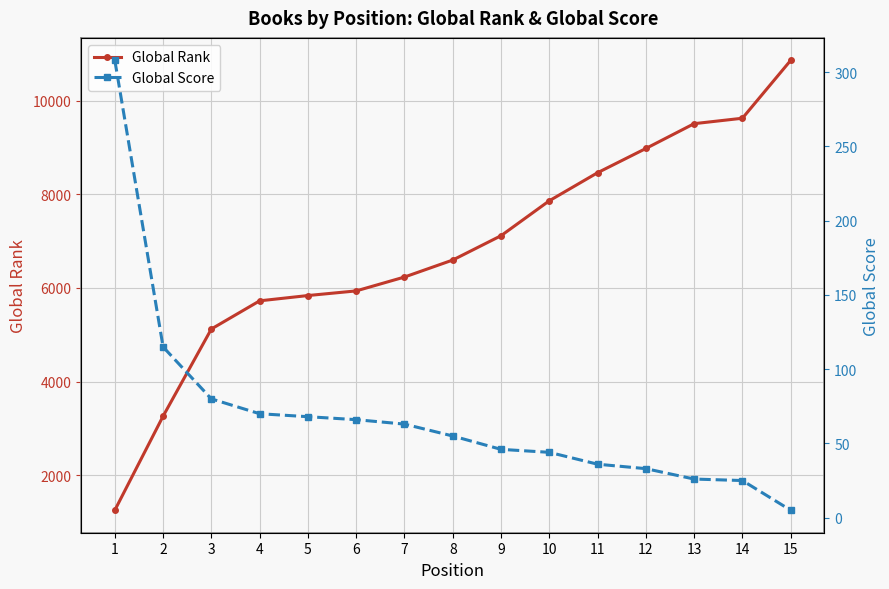

Where is Global Score nearest to the value 156?

2